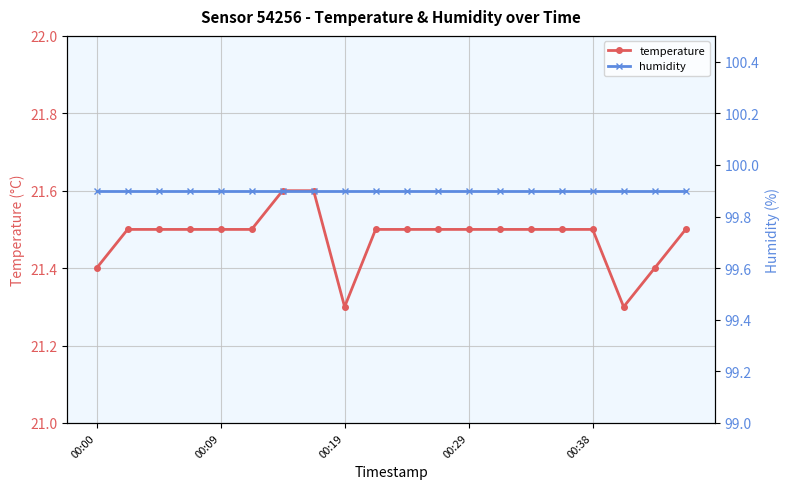

How many interior local valleys does the temperature series have?

2